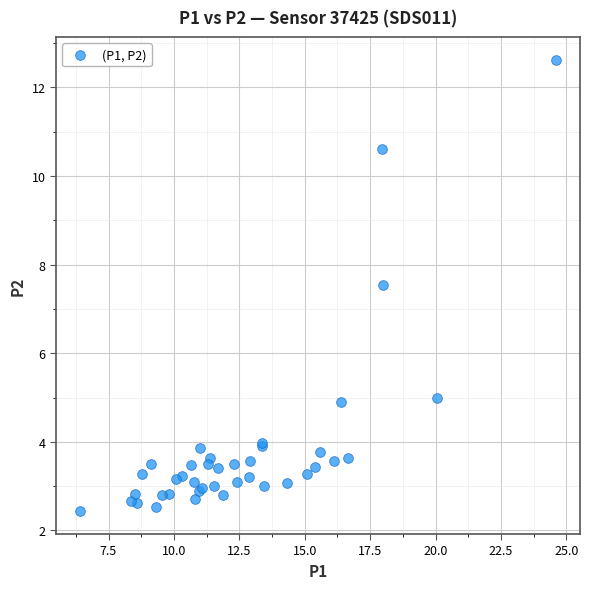

What Y value in the scatter plot is closest to 7?

7.5